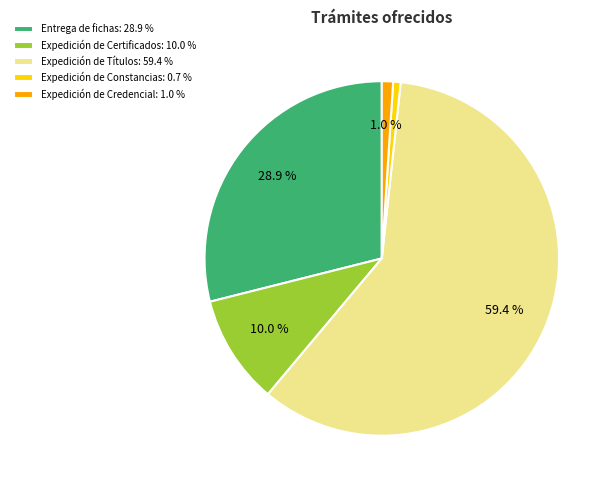

Does Expedición de Constancias: 0.7 % represent more than half of the total?

No